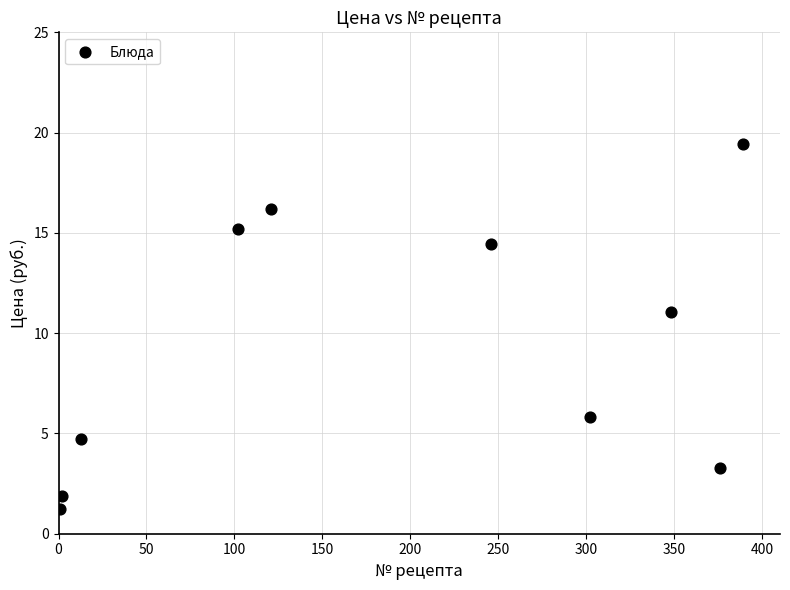

What is the range of X values (max minus min)?

388.0